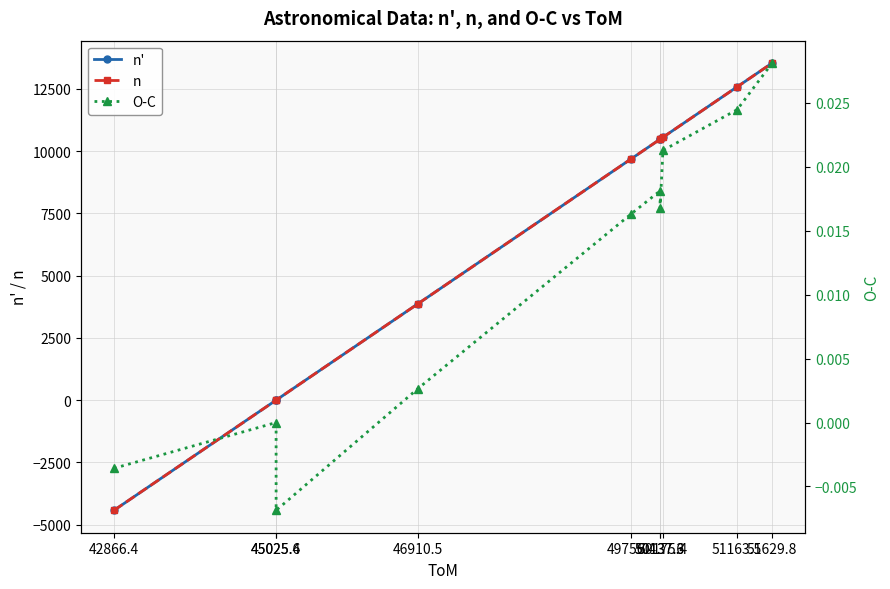

What position from the left is 49756.4?

5